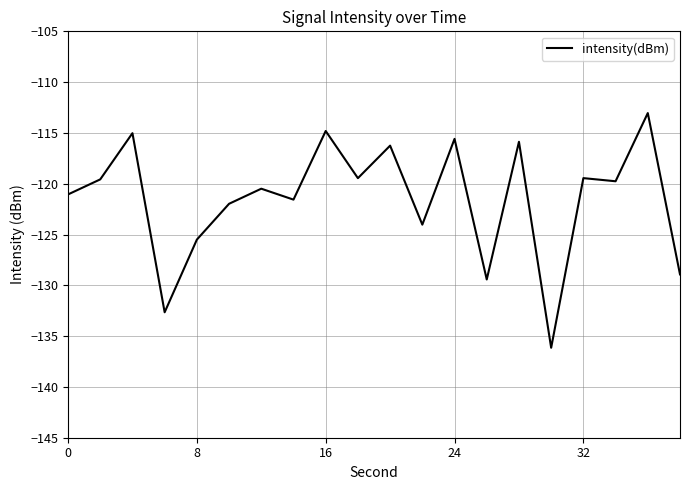

What is the maximum value shown in the chart?

-113.0